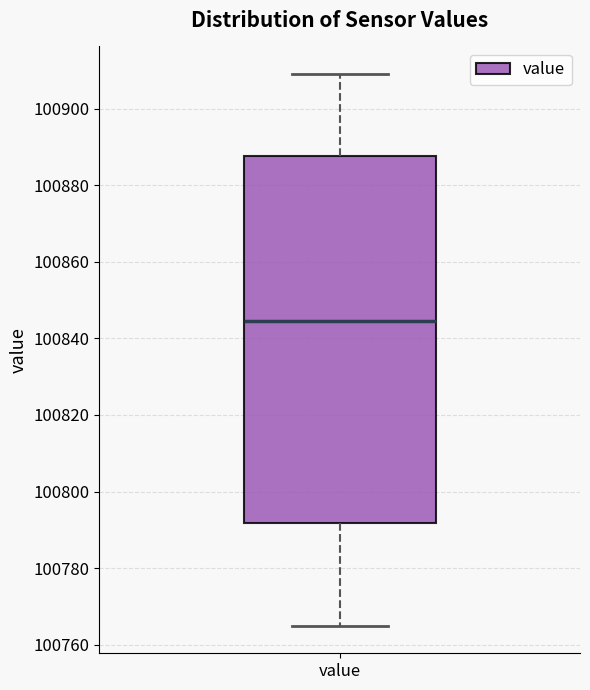

Read this box plot against the y-axis: the position of the median line, the range covered by the box, and the ends of both whiskers. The values are not printed on the chart, so give them approximately, as read against the axis.

median 100844, box 100792 to 100888, whiskers 100766 to 100910